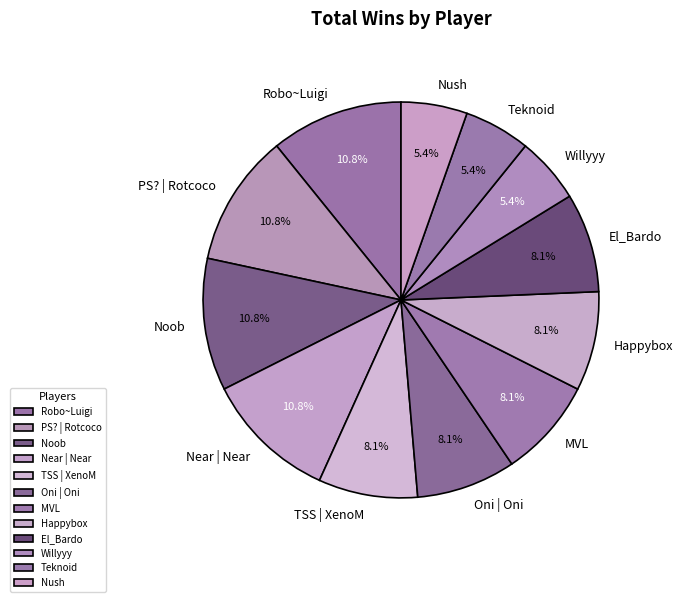

What portion of the pie excludes TSS | XenoM?

91.9%